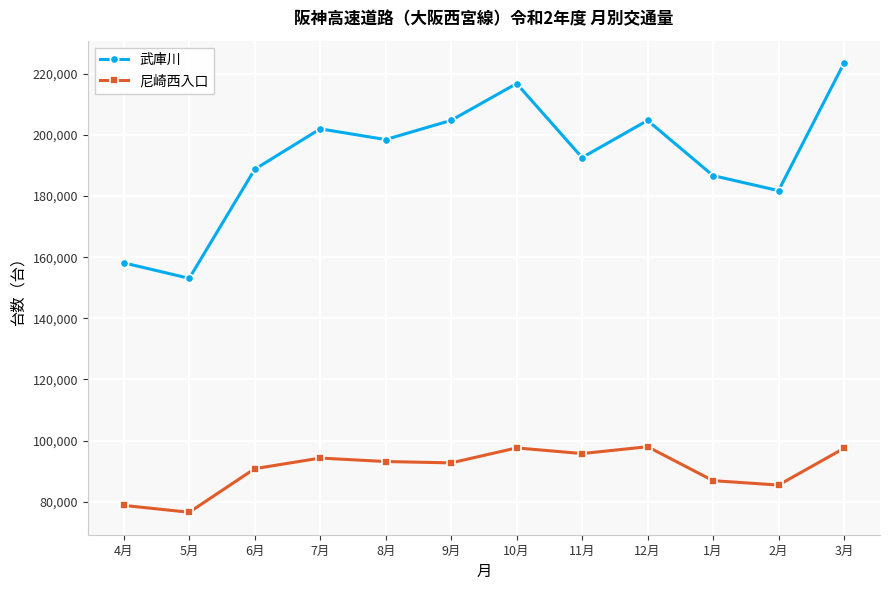

What are all the series names shown in the legend?

武庫川, 尼崎西入口